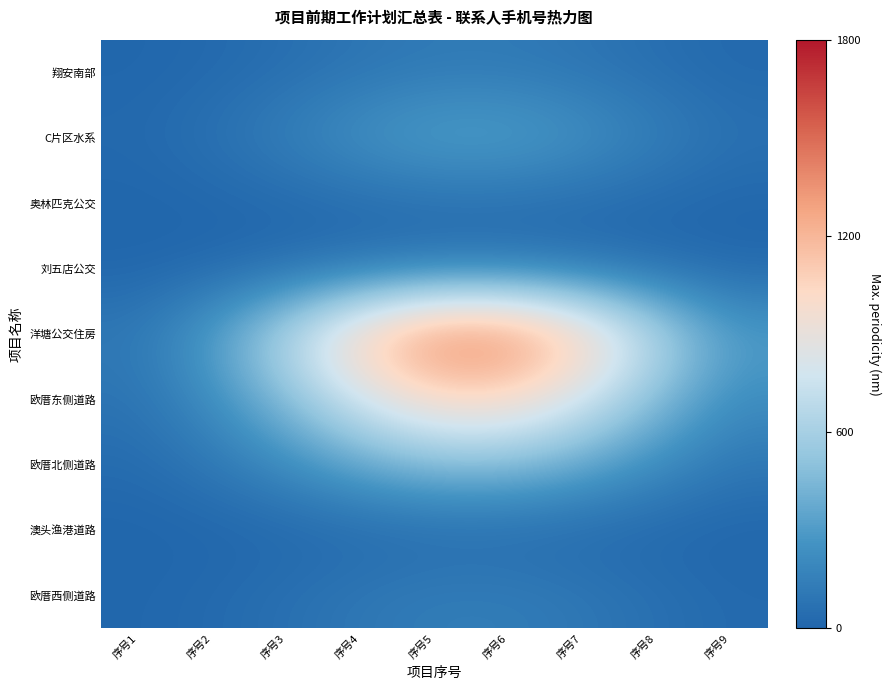

What is the spread (max minus min) of values at 序号4?

1096.3